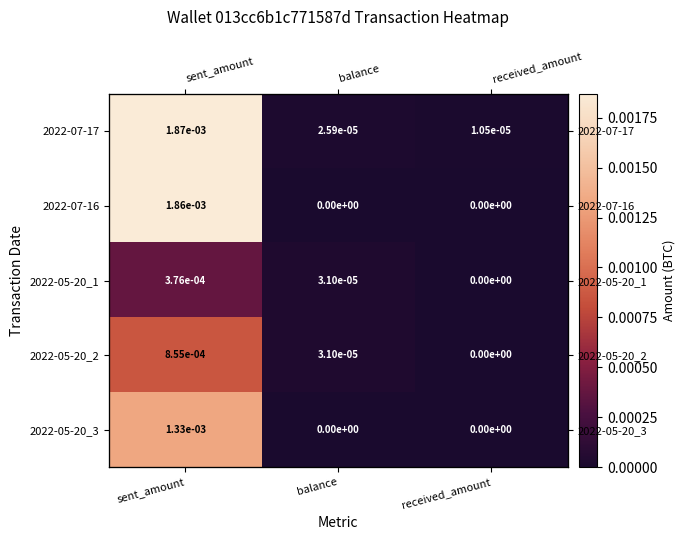

Is the value of 2022-05-20_2 at received_amount greater than the value of 2022-05-20_3 at sent_amount?

No